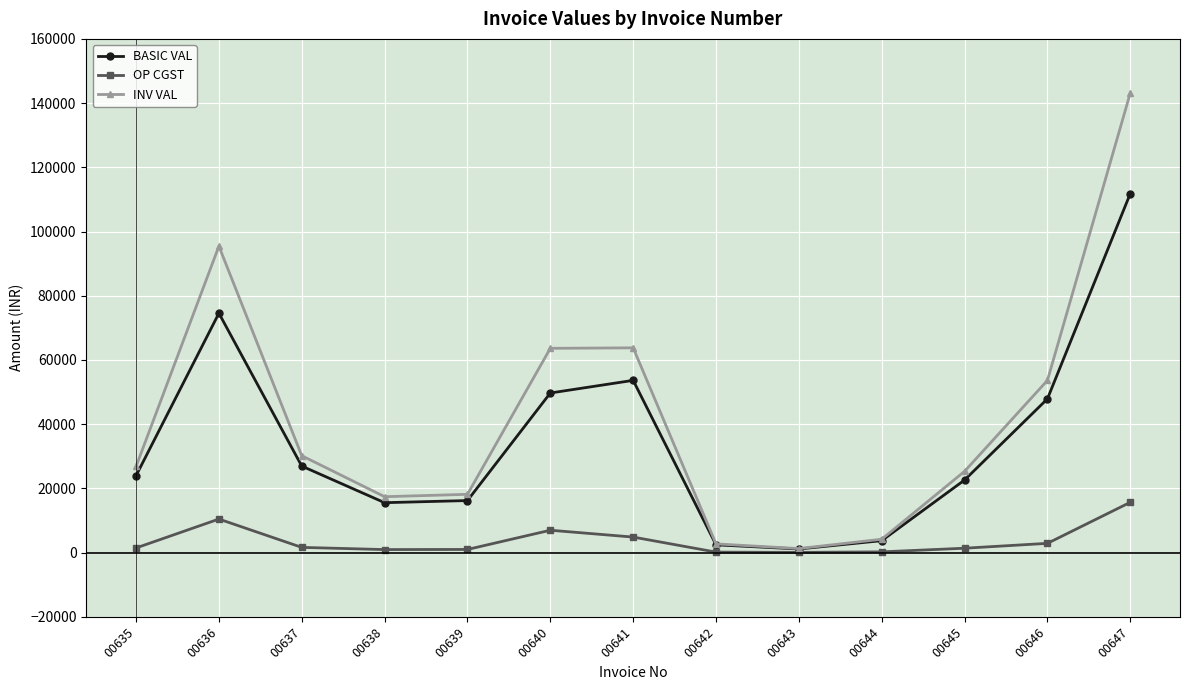

Is this an area chart (filled region under the line)?

No